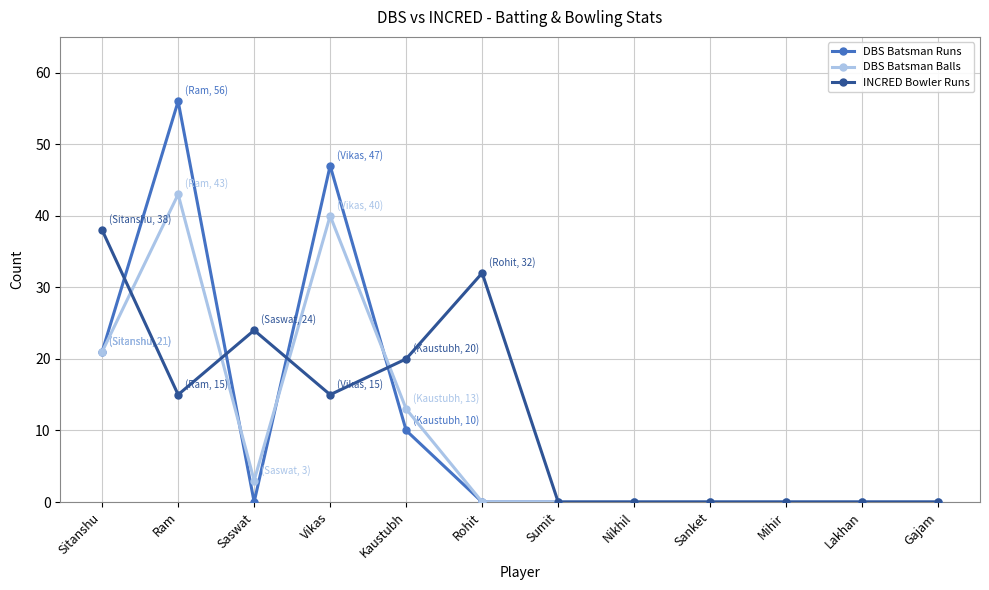

Where is DBS Batsman Balls nearest to the value 21?

Sitanshu